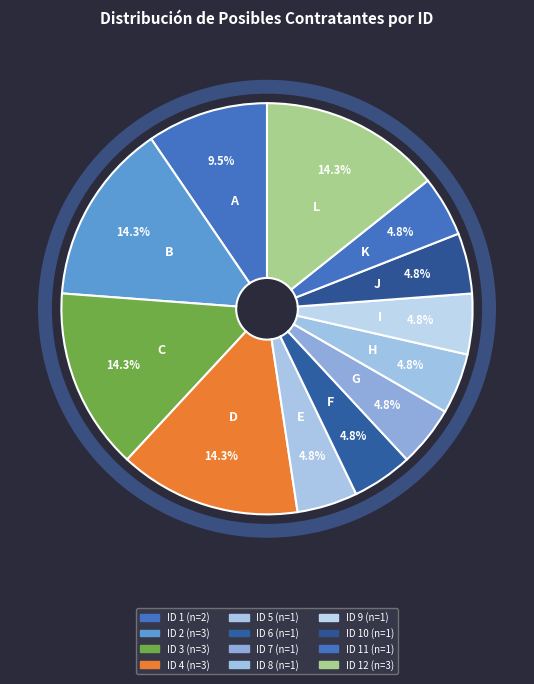

Count the number of slices in the pie.

12